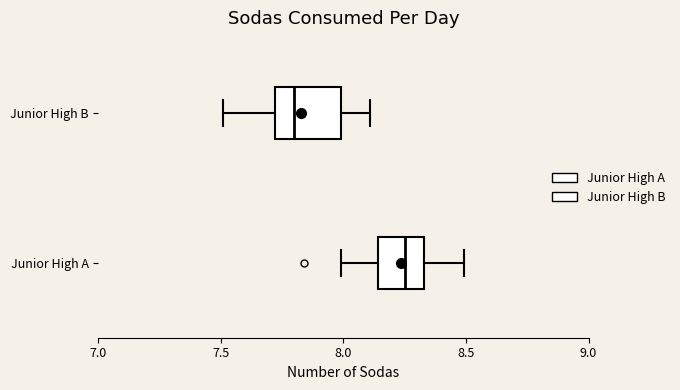

Where does the median line of the box for Junior High B sit on the x-axis? The values are not printed on the chart, so give them approximately, as read against the axis.

7.80